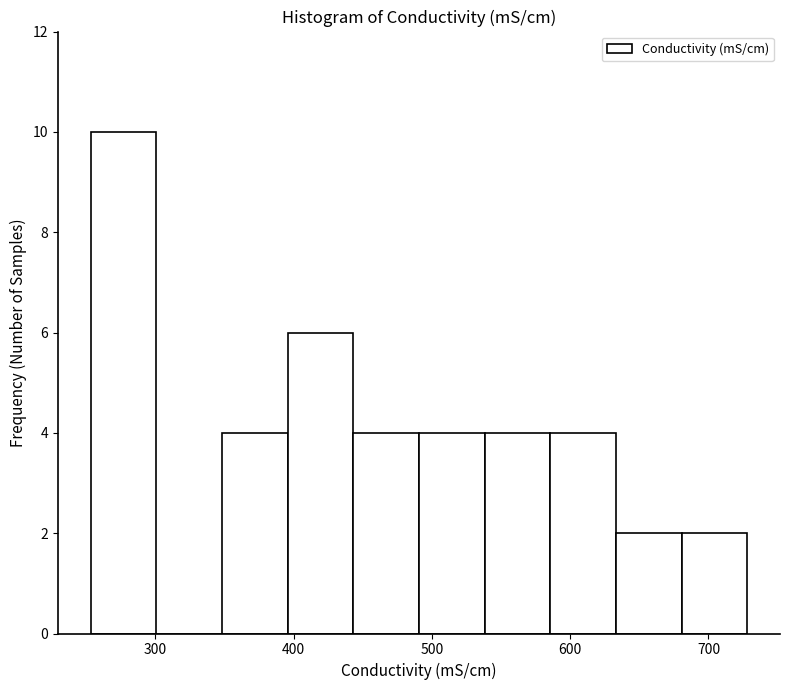

Reading left to right, transcribe this chart: for each bar, give the range it covers on the x-axis and its height. Neither the bar edges nor the heights are printed on the chart, so give them approximately, as read against the axes.

250 to 300: 10
300 to 350: 0
350 to 400: 4
400 to 440: 6
440 to 490: 4
490 to 540: 4
540 to 590: 4
590 to 630: 4
630 to 680: 2
680 to 730: 2